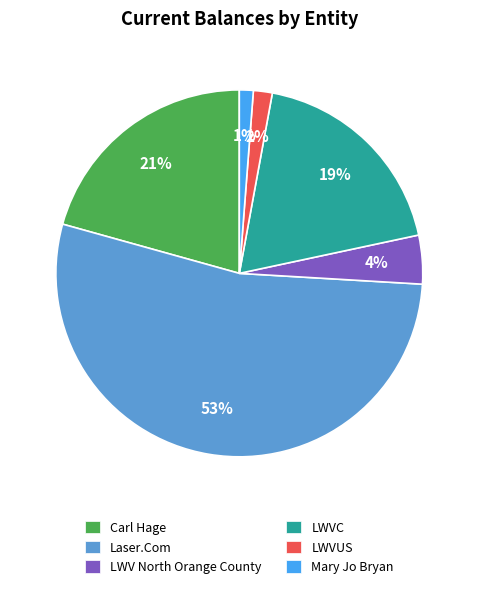

How many segments does this pie chart have?

6